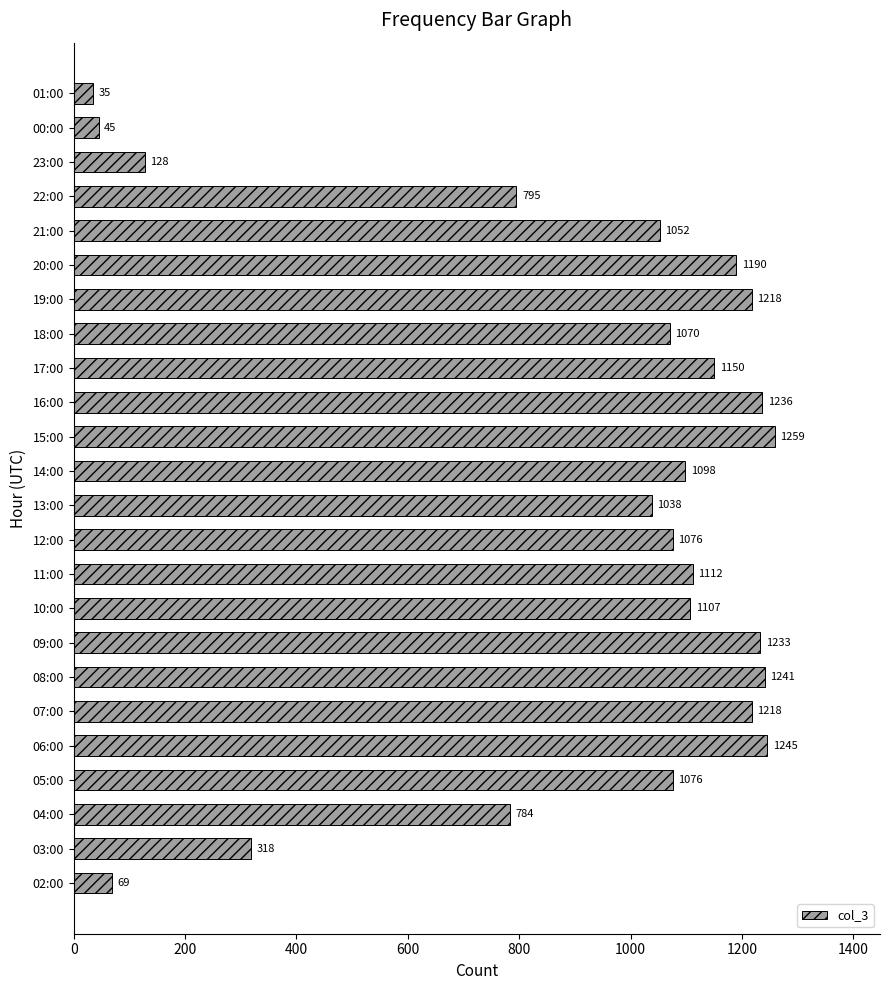

True or false: the data shows 461 at 06:00.

False